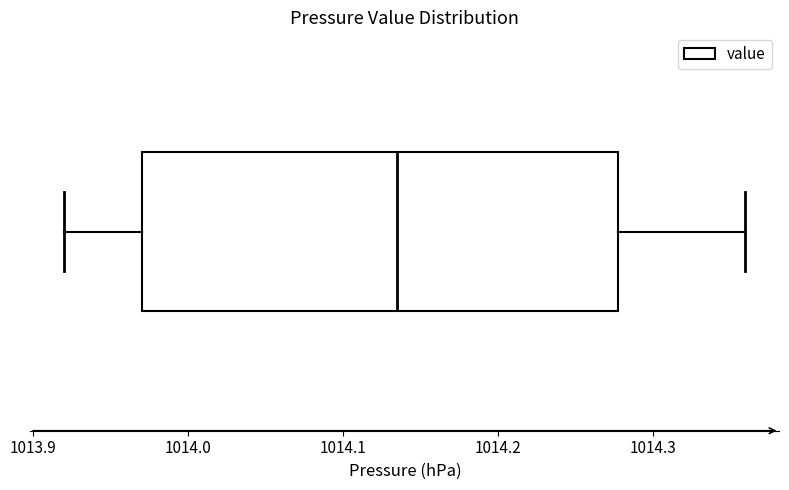

Where is the right edge of the box on the x-axis? The values are not printed on the chart, so give them approximately, as read against the axis.

1014.28